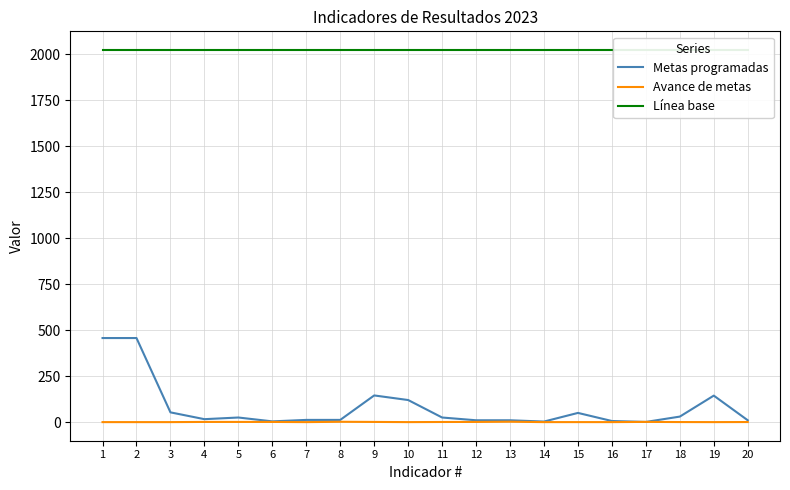

How many interior local valleys does the Metas programadas series have?

4